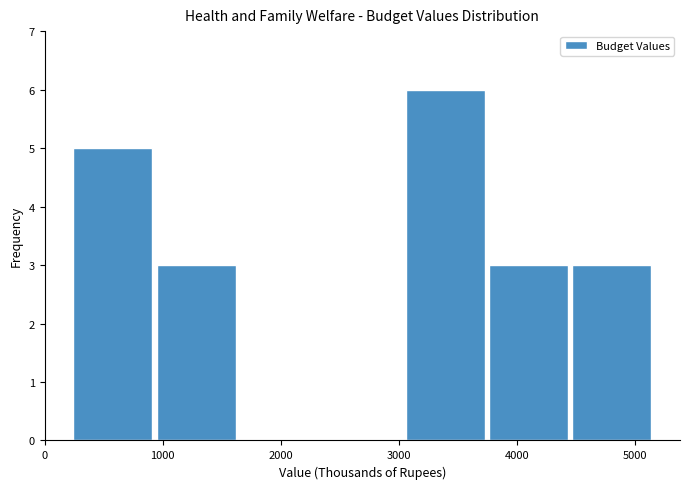

Reading left to right, list every bar in this chart as the range it spans on the x-axis followed by its height. Neither the bar edges nor the heights are printed on the chart, so give them approximately, as read against the axes.

200 to 900: 5
900 to 1600: 3
1600 to 2300: 0
2300 to 3000: 0
3000 to 3700: 6
3700 to 4500: 3
4500 to 5200: 3